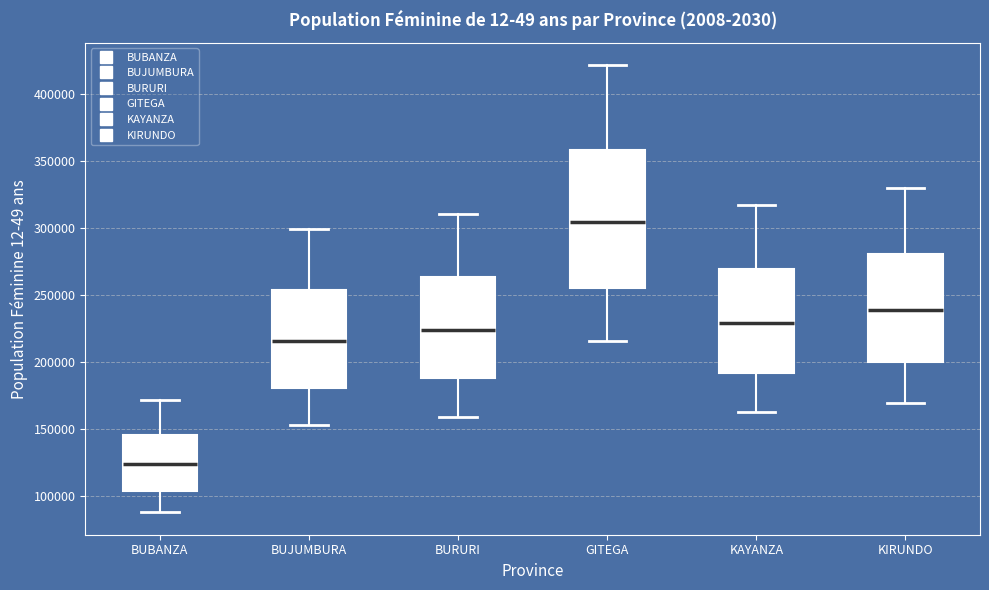

Reading left to right, transcribe this box plot: for each box, give where its median line is, the range the box spans, and where its two whiskers end, as read against the y-axis. The values are not printed on the chart, so give them approximately, as read against the axis.

BUBANZA: median 125000, box 105000 to 145000, whiskers 90000 to 170000
BUJUMBURA: median 215000, box 180000 to 255000, whiskers 155000 to 300000
BURURI: median 225000, box 190000 to 265000, whiskers 160000 to 310000
GITEGA: median 305000, box 255000 to 360000, whiskers 215000 to 420000
KAYANZA: median 230000, box 190000 to 270000, whiskers 160000 to 315000
KIRUNDO: median 240000, box 200000 to 280000, whiskers 170000 to 330000